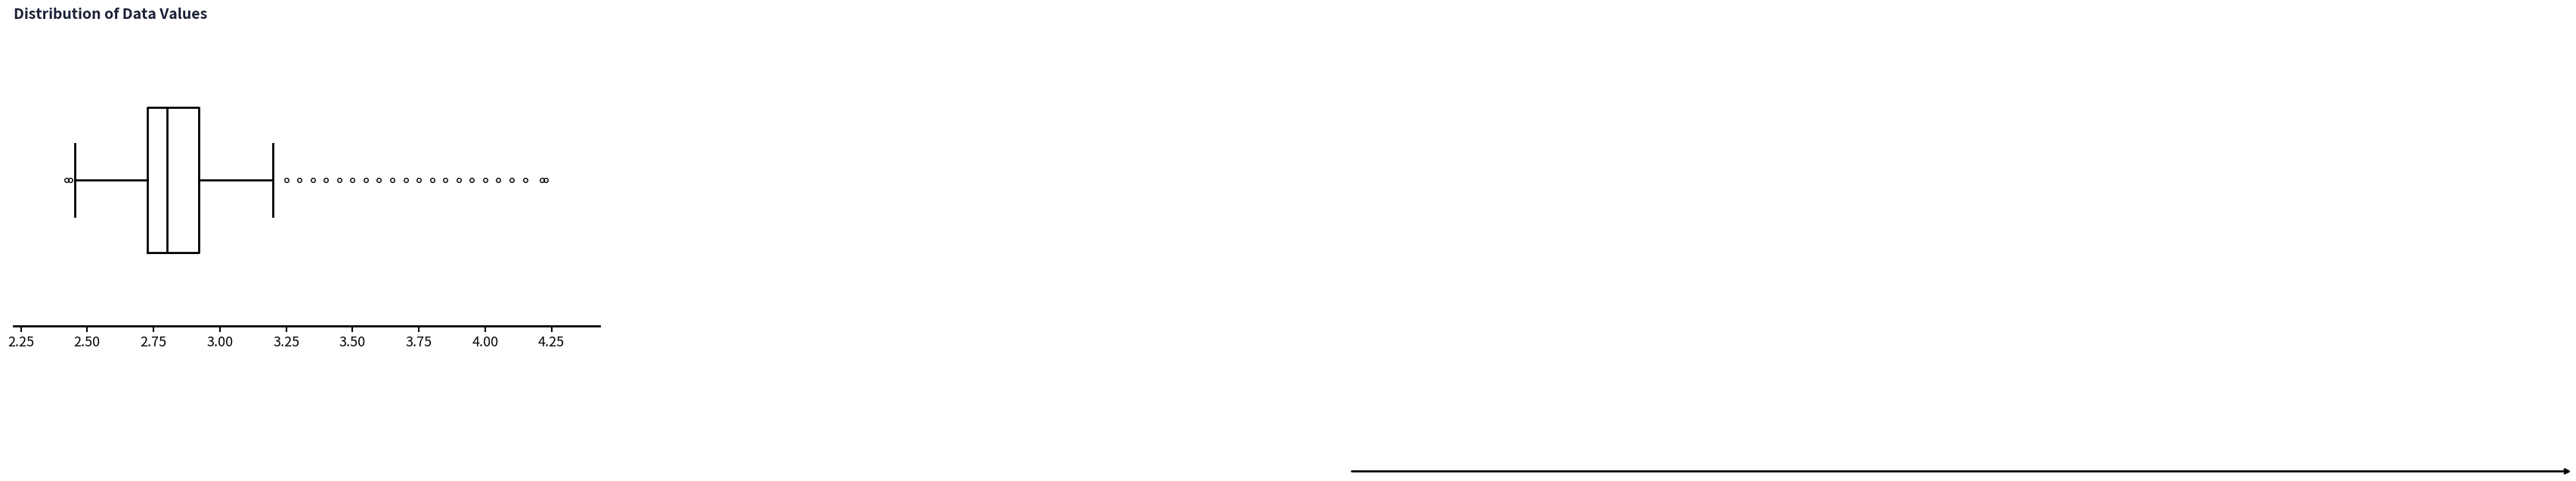

Read this box plot against the x-axis: the position of the median line, the range covered by the box, and the ends of both whiskers. The values are not printed on the chart, so give them approximately, as read against the axis.

median 2.80, box 2.75 to 2.90, whiskers 2.45 to 3.20